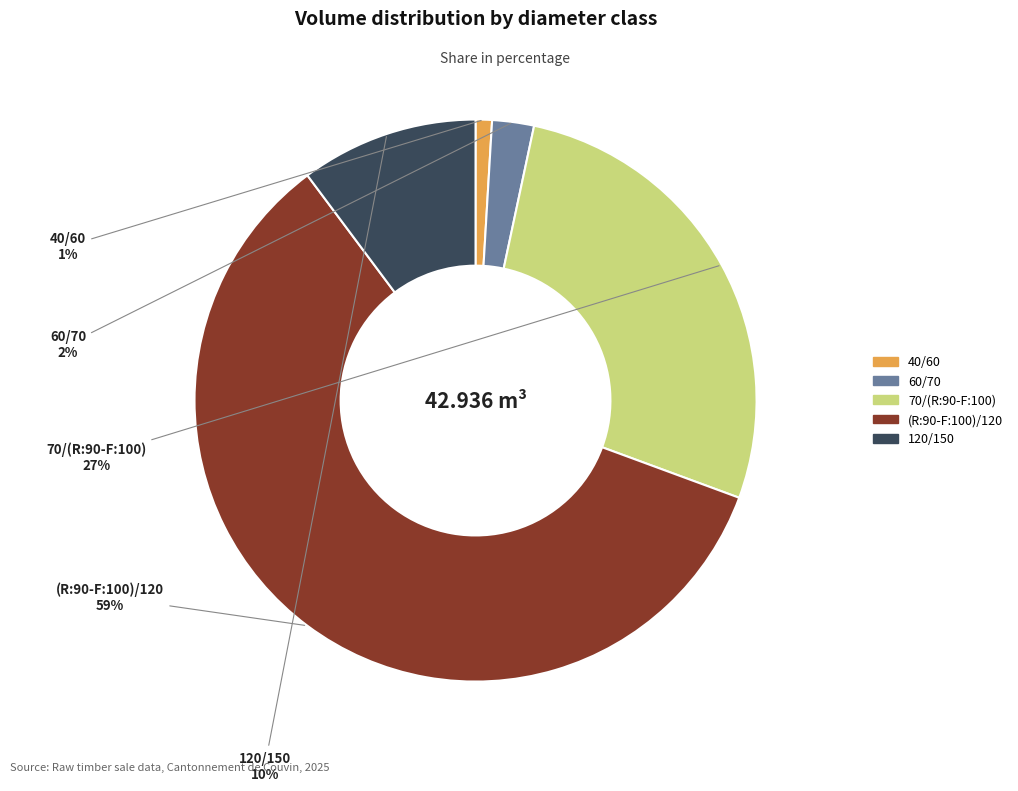

How many segments does this pie chart have?

5